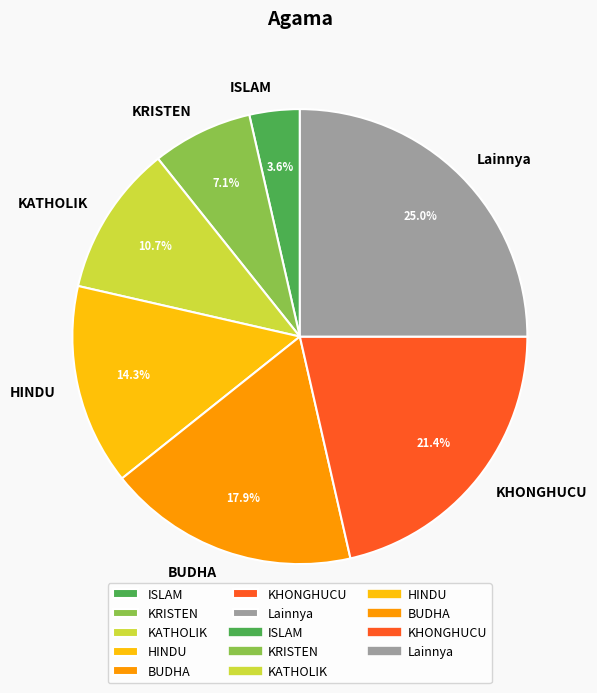

What is the smallest slice in the pie chart?

ISLAM